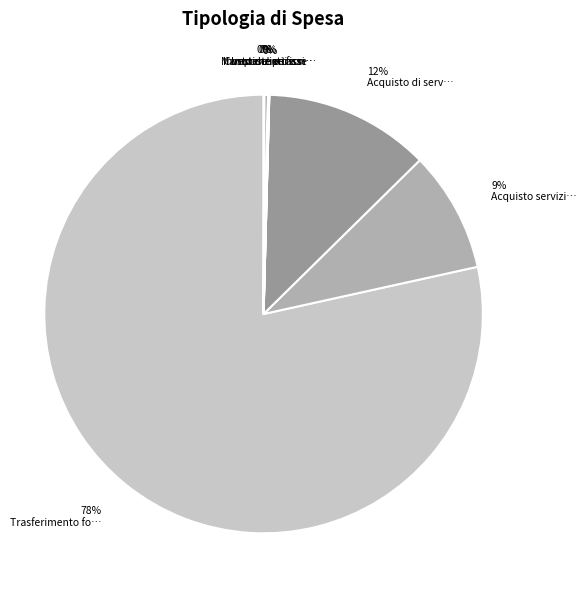

Does any single category account for the majority?

Yes